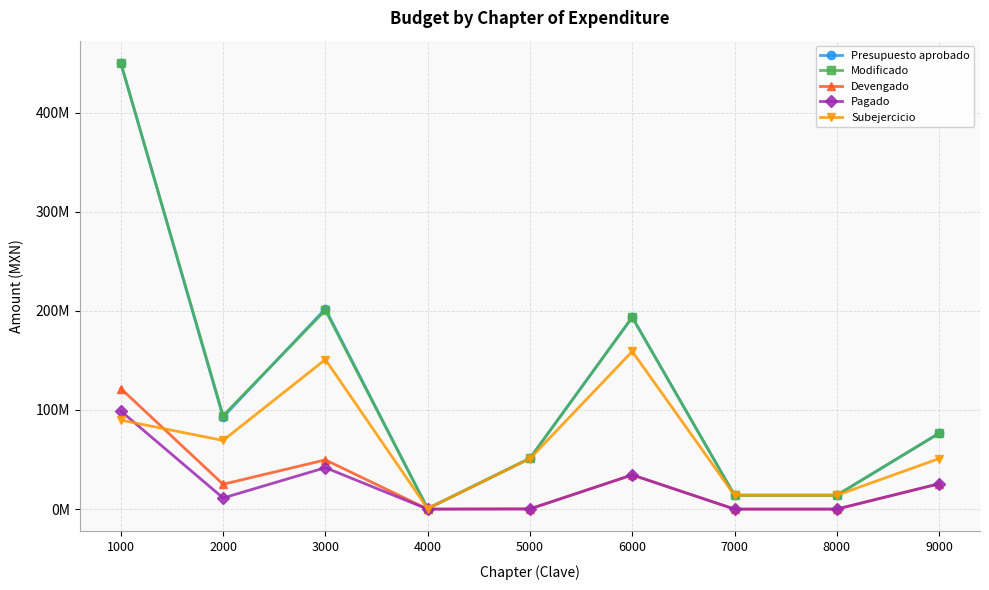

Is the value of Modificado at 3000 greater than the value of Devengado at 7000?

Yes